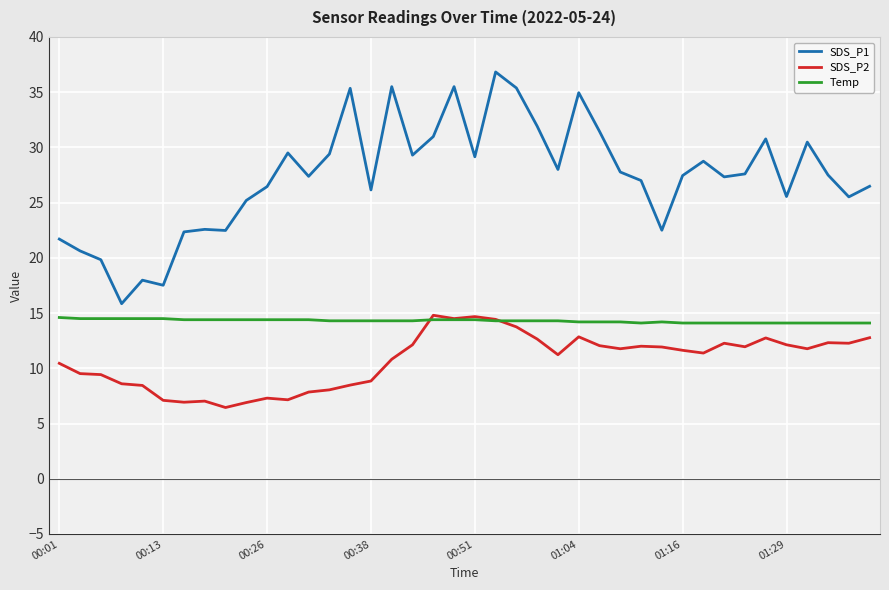

Rank the series by their average value, from lowest to highest.

SDS_P2, Temp, SDS_P1